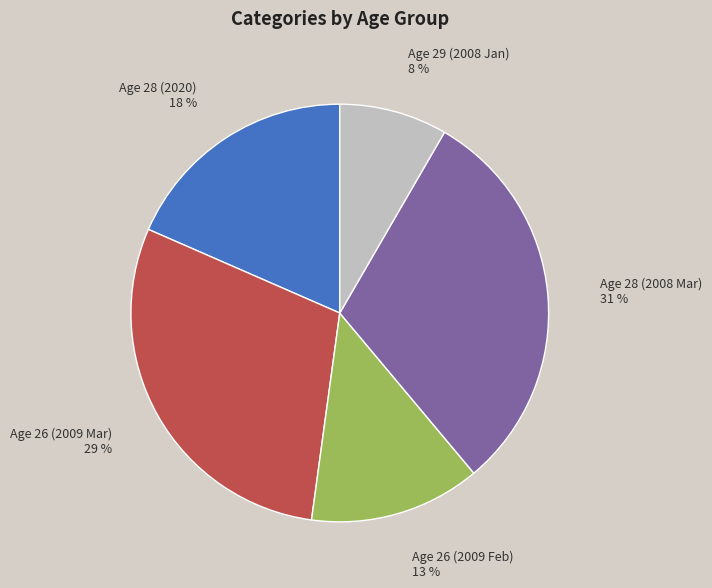

Which category has the biggest portion of the pie?

Age 28 (2008 Mar)